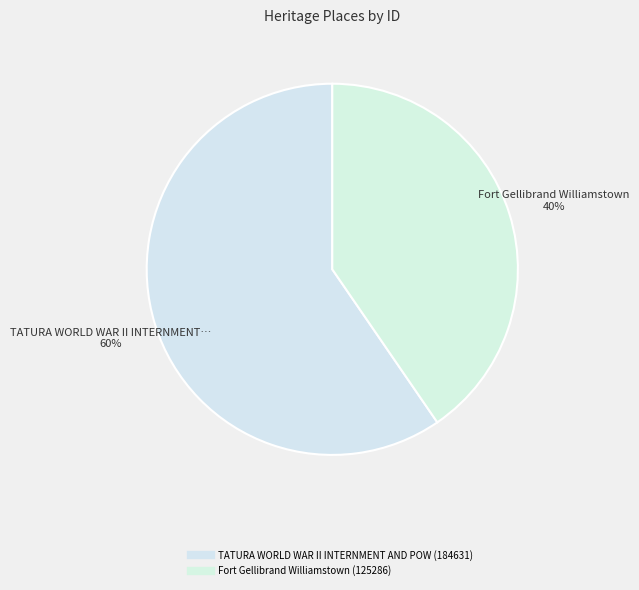

How many segments does this pie chart have?

2